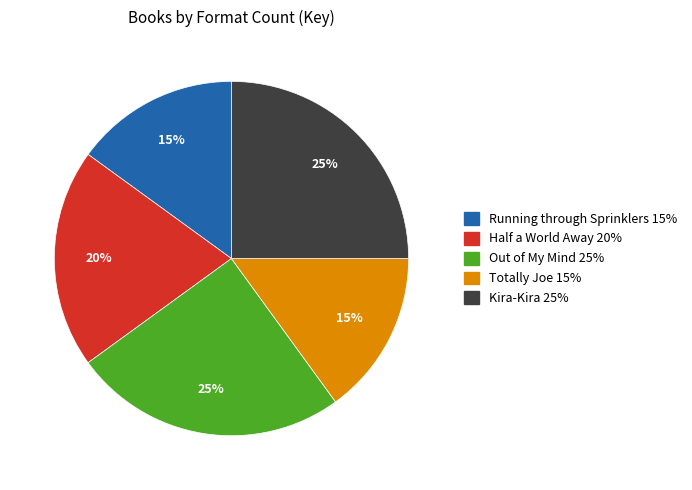

Which has a higher value, Half a World Away or Kira-Kira?

Kira-Kira